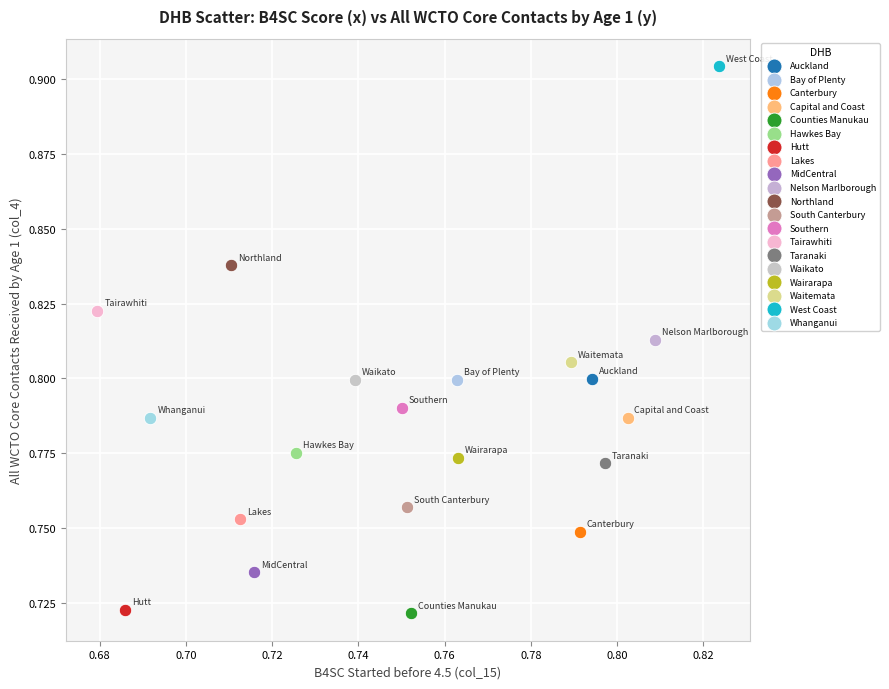

What are all the series names shown in the legend?

Auckland, Bay of Plenty, Canterbury, Capital and Coast, Counties Manukau, Hawkes Bay, Hutt, Lakes, MidCentral, Nelson Marlborough, Northland, South Canterbury, Southern, Tairawhiti, Taranaki, Waikato, Wairarapa, Waitemata, West Coast, Whanganui